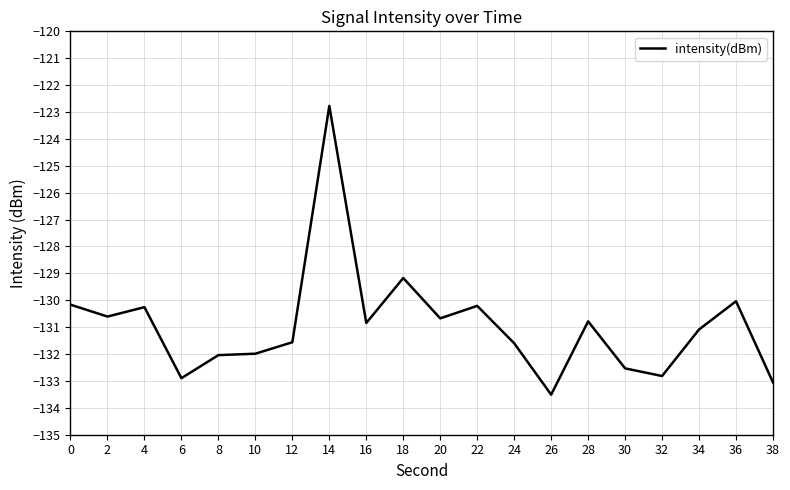

The chart shows a value of -199.1 at 14. True or false?

False